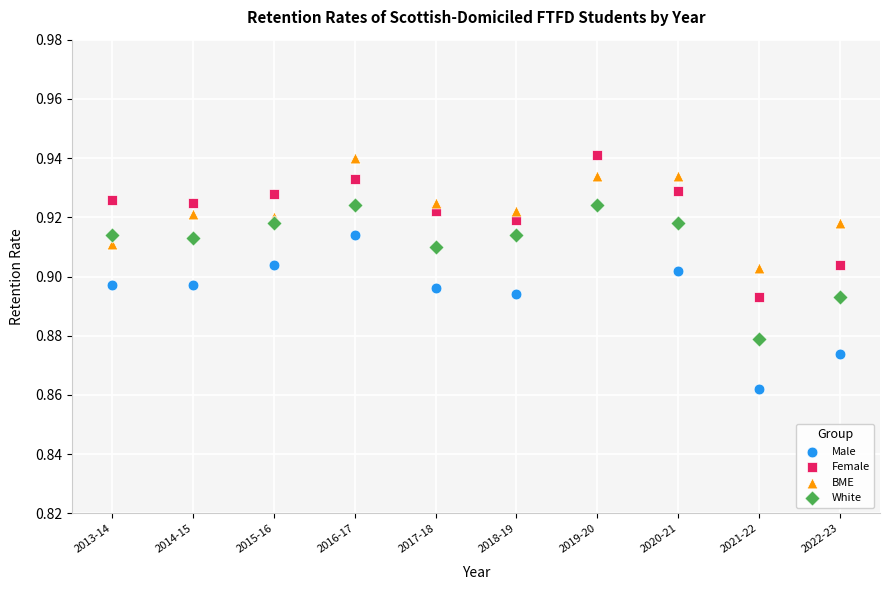

What are all the series names shown in the legend?

Male, Female, BME, White